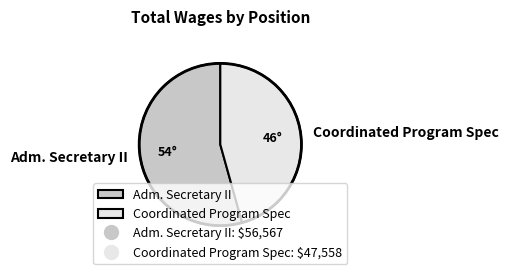

Is it true that Coordinated Program Spec is 55% of the pie?

False